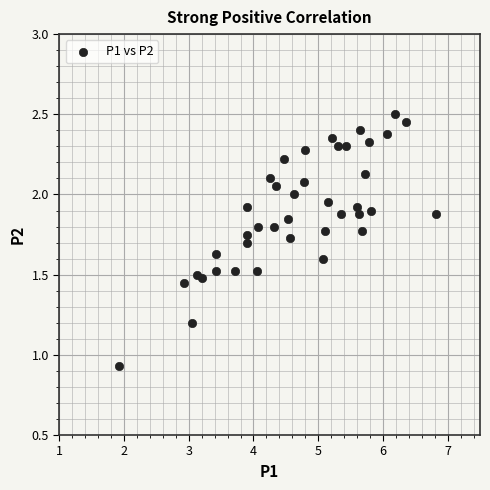

What is the range of X values (max minus min)?

4.9